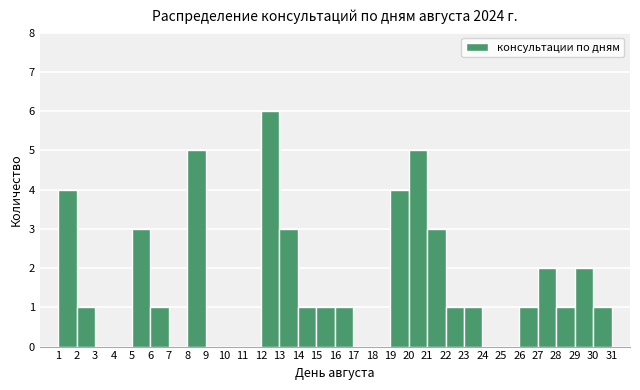

Reading left to right, transcribe this chart: for each bar, give the range it covers on the x-axis and its height. The values are not printed on the chart, so give them approximately, as read against the axis.

1 to 2: 4
2 to 3: 1
3 to 4: 0
4 to 5: 0
5 to 6: 3
6 to 7: 1
7 to 8: 0
8 to 9: 5
9 to 10: 0
10 to 11: 0
11 to 12: 0
12 to 13: 6
13 to 14: 3
14 to 15: 1
15 to 16: 1
16 to 17: 1
17 to 18: 0
18 to 19: 0
19 to 20: 4
20 to 21: 5
21 to 22: 3
22 to 23: 1
23 to 24: 1
24 to 25: 0
25 to 26: 0
26 to 27: 1
27 to 28: 2
28 to 29: 1
29 to 30: 2
30 to 31: 1
31 to 32: 0